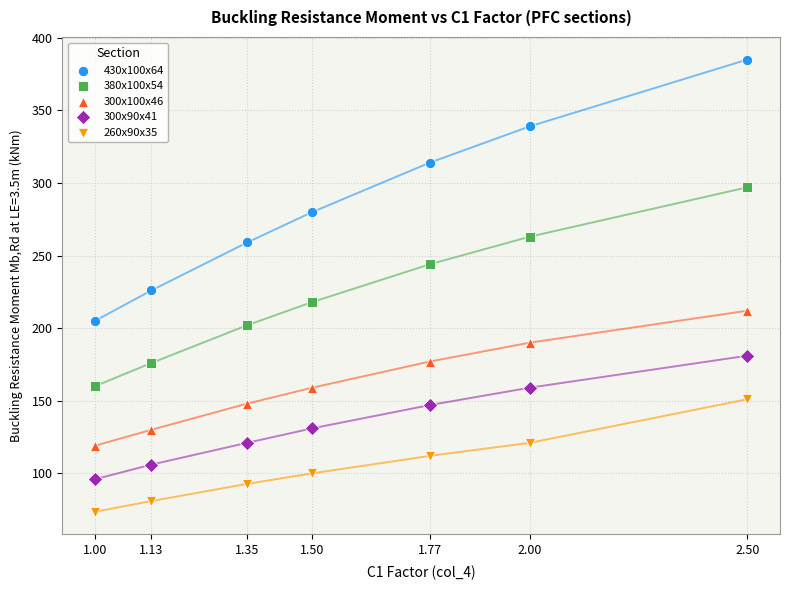

What is the X range (max minus min) for the scatter plot?

1.5